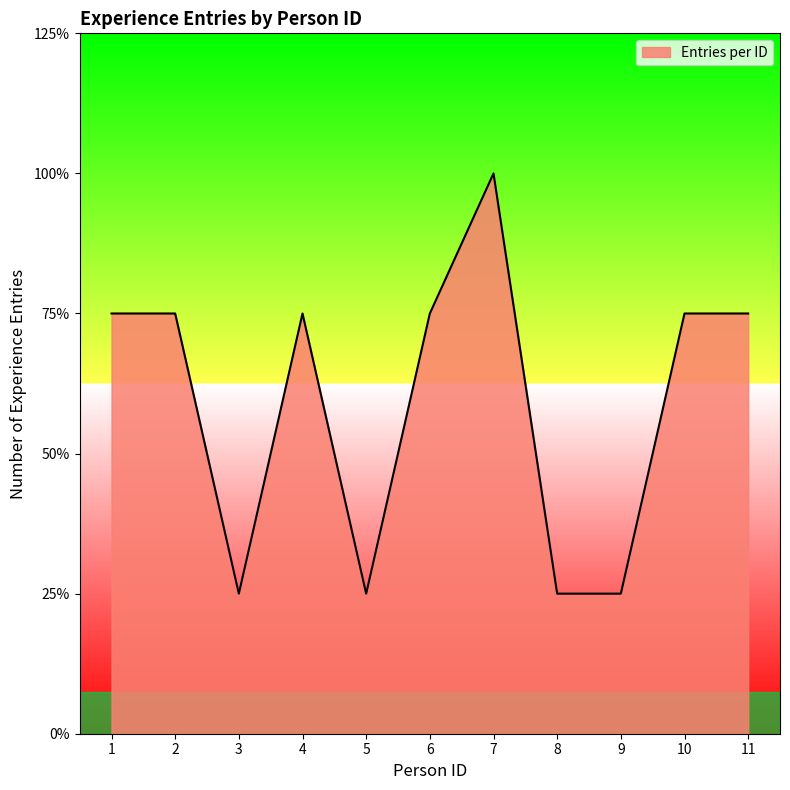

Is this an area chart (filled region under the line)?

Yes